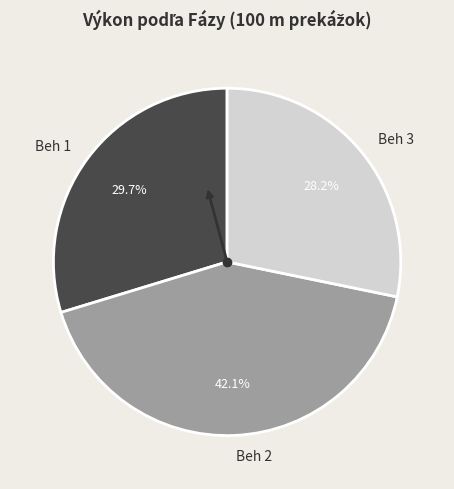

Between Beh 3 and Beh 1, which is larger?

Beh 1